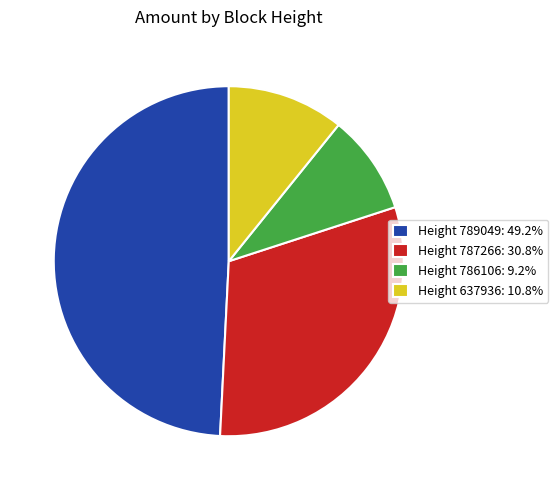

Does Height 789049: 49.2% represent more than half of the total?

No